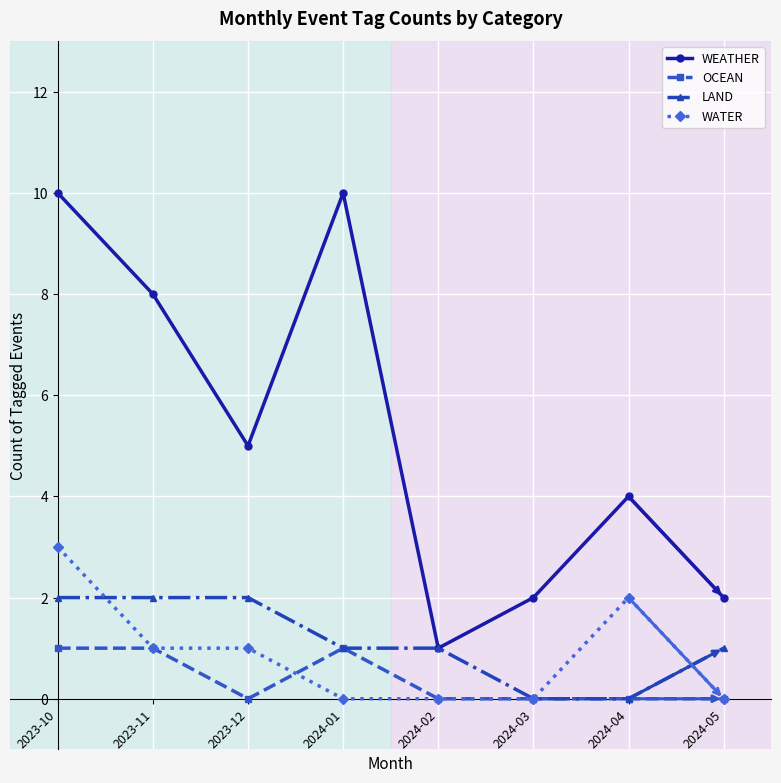

What is the label of the 6th point from the left?

2024-03